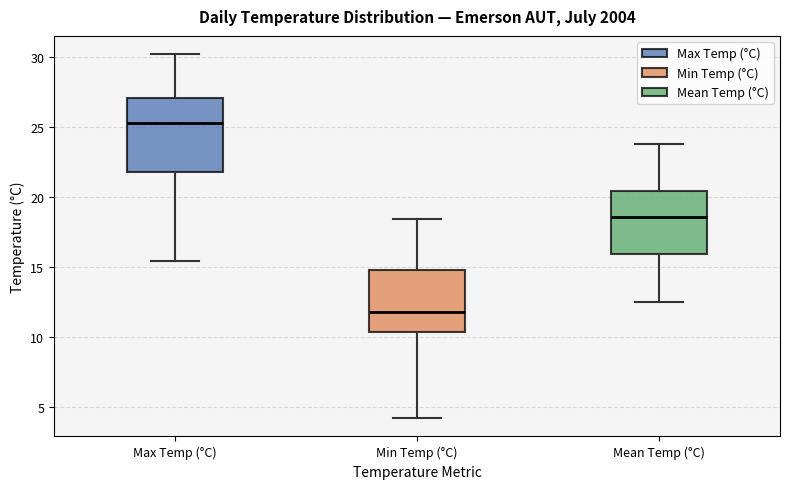

Comparing the boxes themselves (not the whiskers), which one is the tallest?

Max Temp (°C)